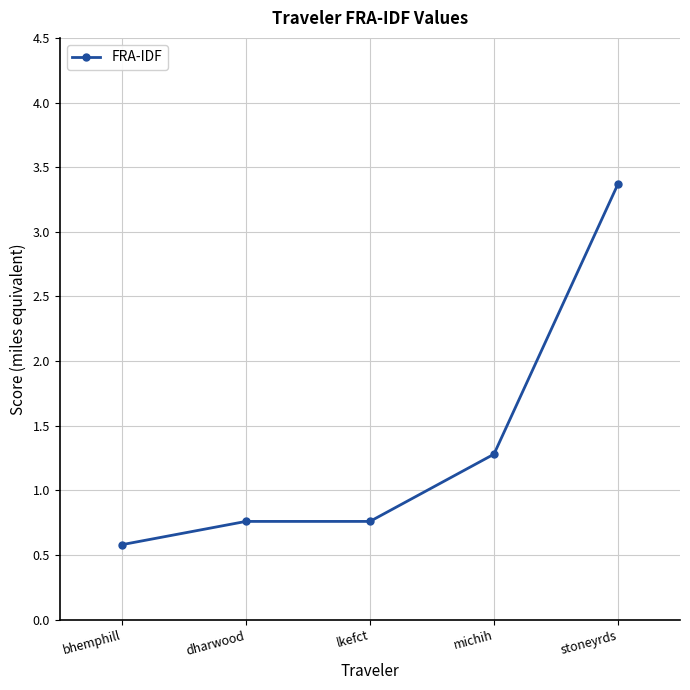

What position from the right is bhemphill?

5